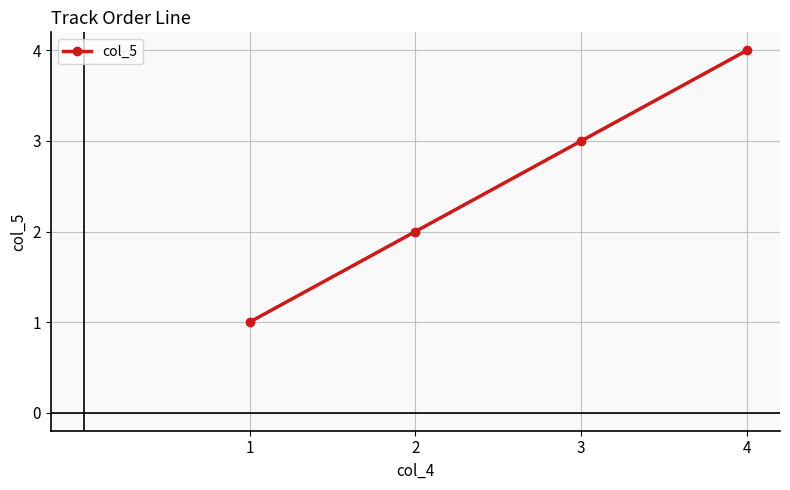

Does the chart have visible grid lines?

Yes